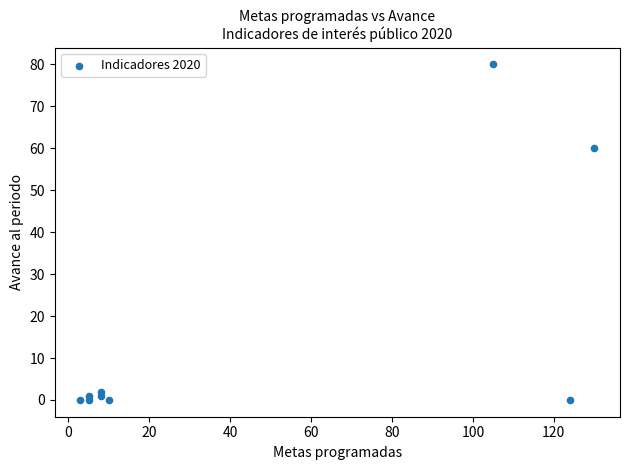

What is the range of X values (max minus min)?

127